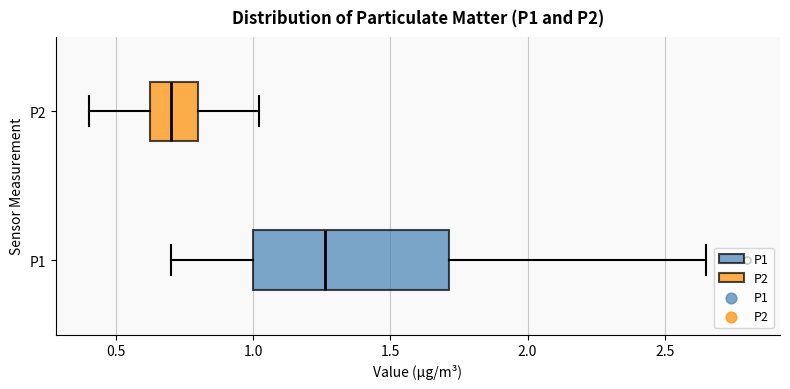

Where does the right whisker of the box for P2 end on the x-axis? The values are not printed on the chart, so give them approximately, as read against the axis.

1.00